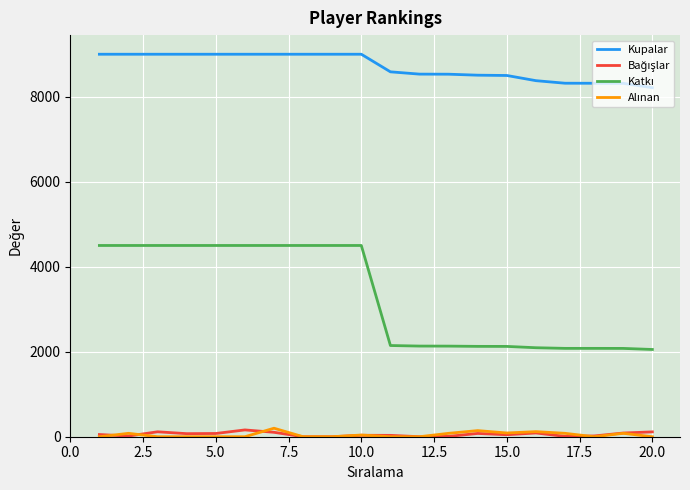

Which series has the largest total across all categories?

Kupalar